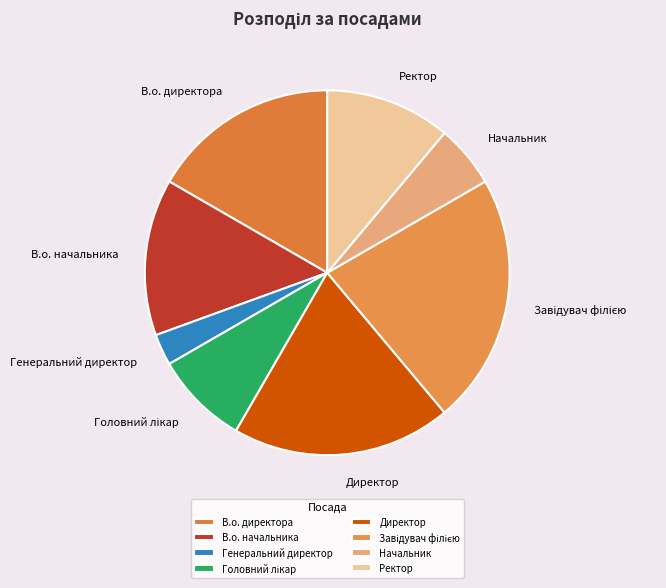

Does any single category account for the majority?

No